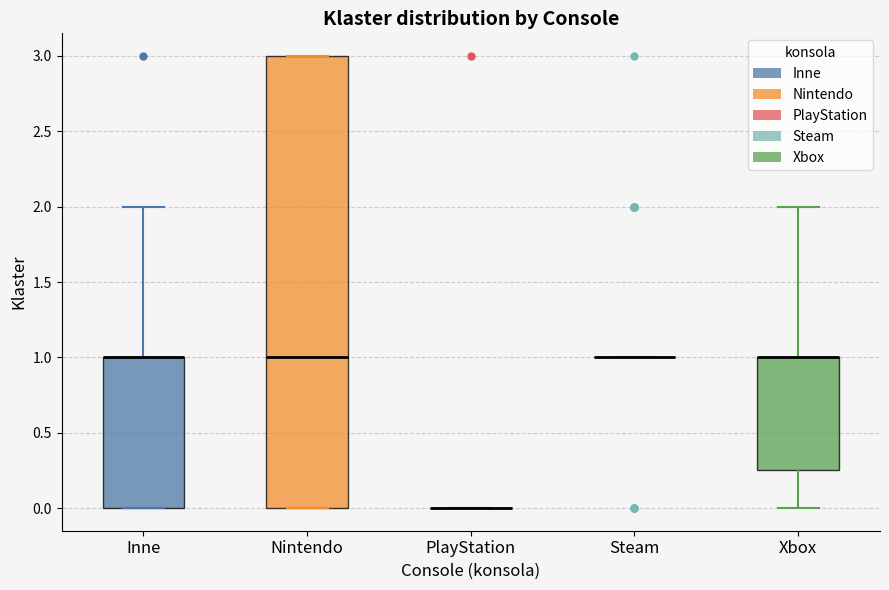

Reading left to right, transcribe this box plot: for each box, give where its median line is, the range the box spans, and where its two whiskers end, as read against the y-axis. The values are not printed on the chart, so give them approximately, as read against the axis.

Inne: median 1.00 (drawn on the box's upper edge), box 0.00 to 1.00, whiskers 0.00 to 2.00
Nintendo: median 1.00, box 0.00 to 3.00, whiskers 0.00 to 3.00
PlayStation: box collapsed to a line at 0.00, whiskers 0.00 to 0.00
Steam: box collapsed to a line at 1.00, whiskers 1.00 to 1.00
Xbox: median 1.00 (drawn on the box's upper edge), box 0.25 to 1.00, whiskers 0.00 to 2.00